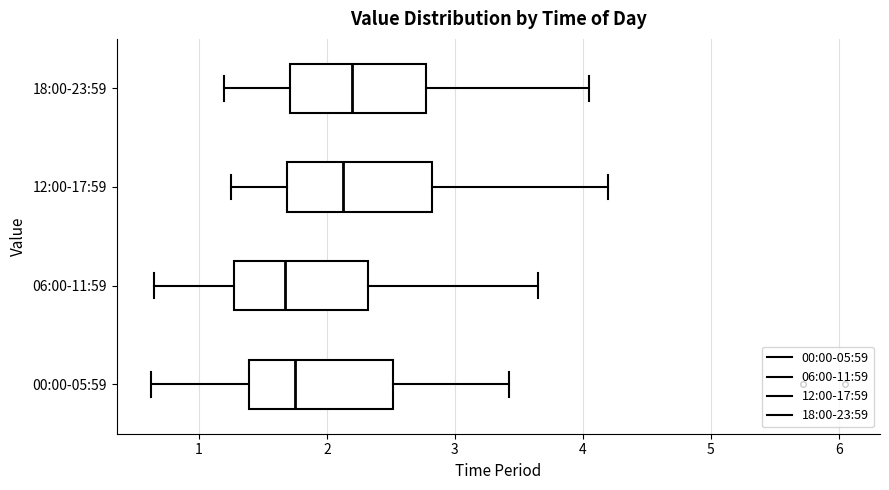

Reading bottom to top, transcribe this box plot: for each box, give where its median line is, the range the box spans, and where its two whiskers end, as read against the x-axis. The values are not printed on the chart, so give them approximately, as read against the axis.

00:00-05:59: median 1.8, box 1.4 to 2.5, whiskers 0.6 to 3.4
06:00-11:59: median 1.7, box 1.3 to 2.3, whiskers 0.7 to 3.7
12:00-17:59: median 2.1, box 1.7 to 2.8, whiskers 1.3 to 4.2
18:00-23:59: median 2.2, box 1.7 to 2.8, whiskers 1.2 to 4.1